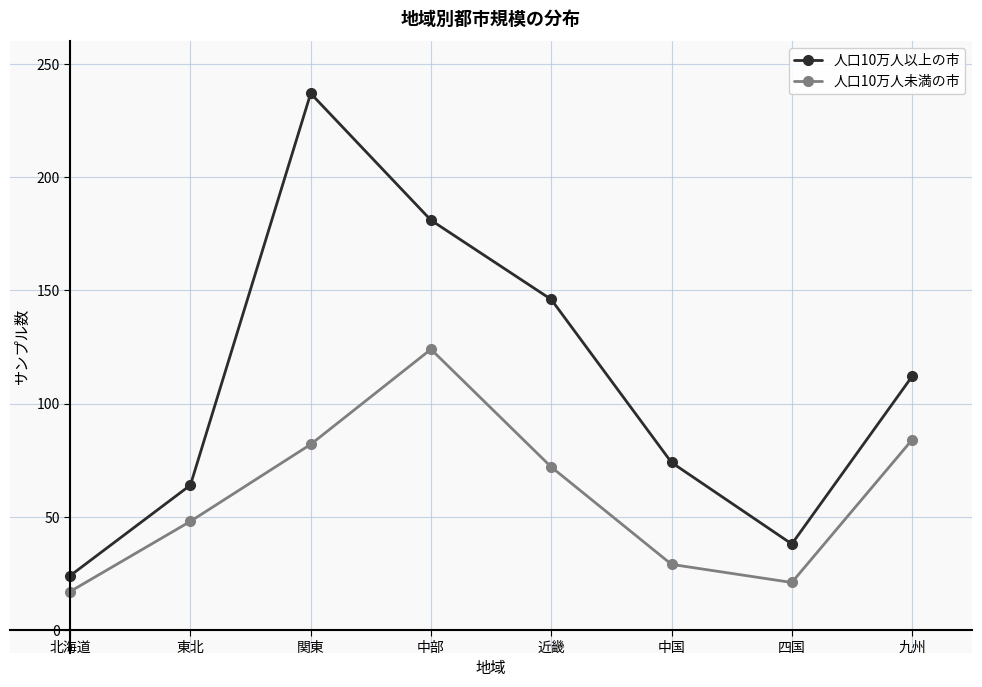

True or false: 人口10万人未満の市 and 人口10万人以上の市 intersect in this chart.

False